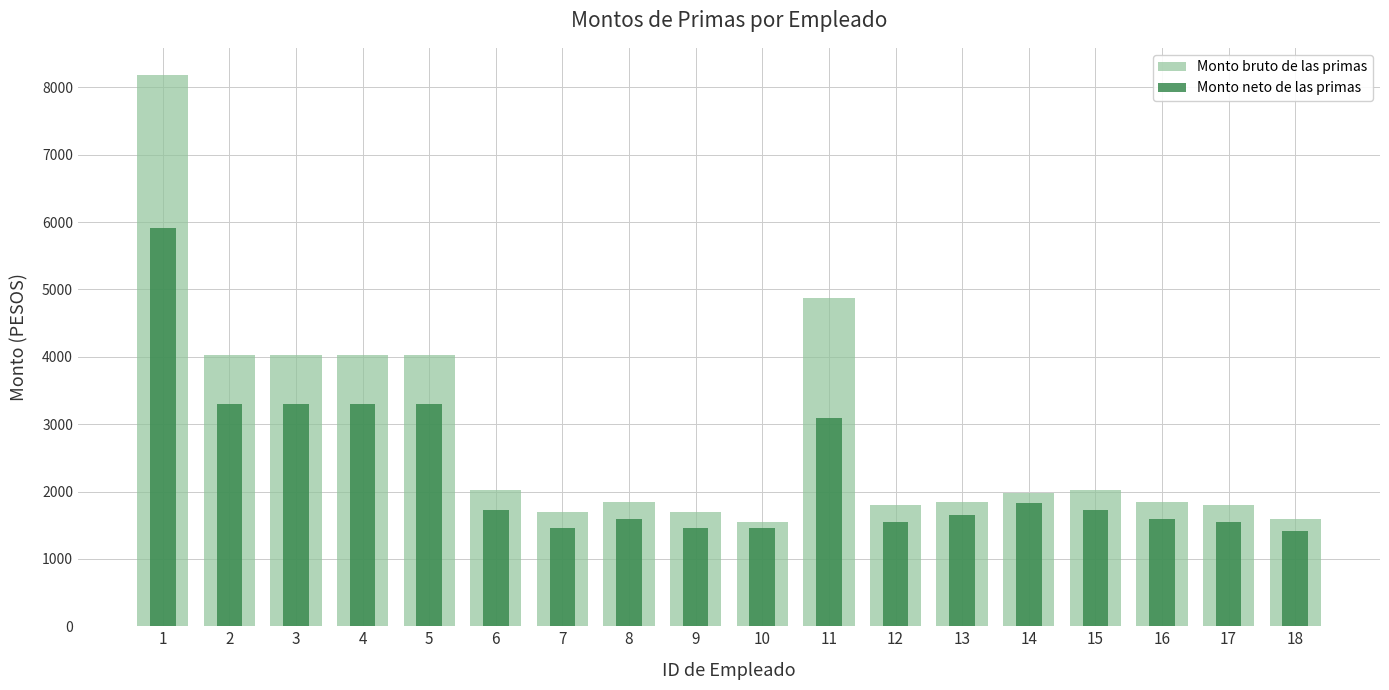

At which category does the chart reach its minimum across all series?

18